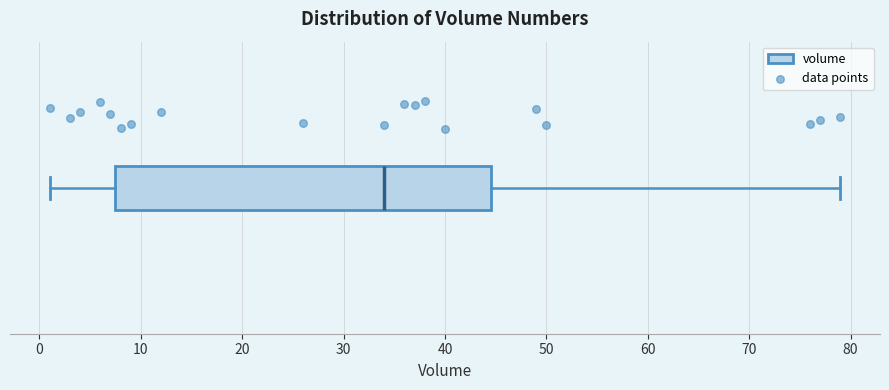

Read this box plot against the x-axis: the position of the median line, the range covered by the box, and the ends of both whiskers. The values are not printed on the chart, so give them approximately, as read against the axis.

median 34, box 8 to 45, whiskers 1 to 79